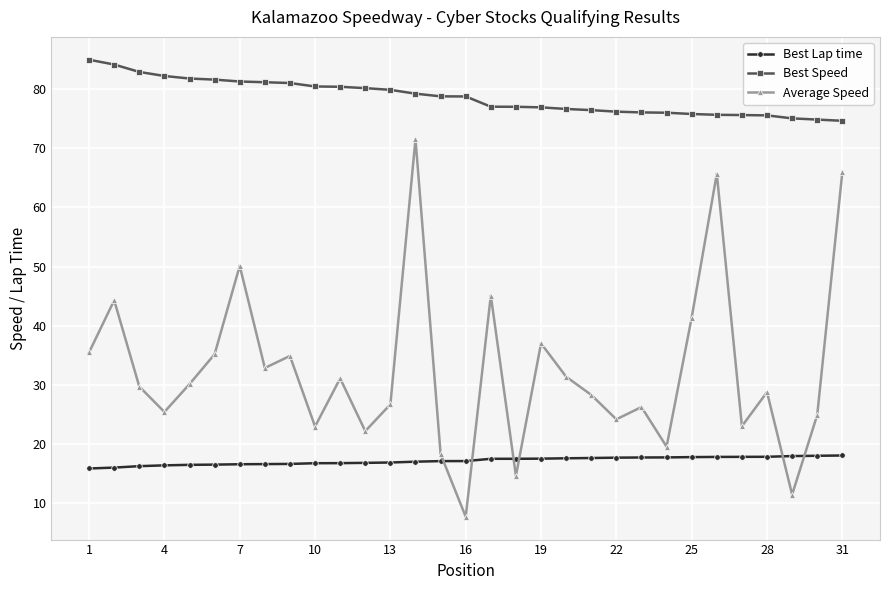

Count the number of data series in this chart.

3